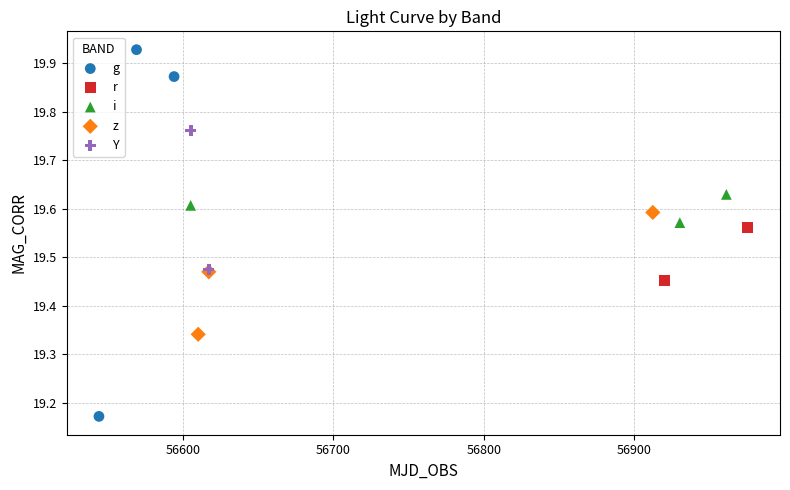

What are all the series names shown in the legend?

g, r, i, z, Y